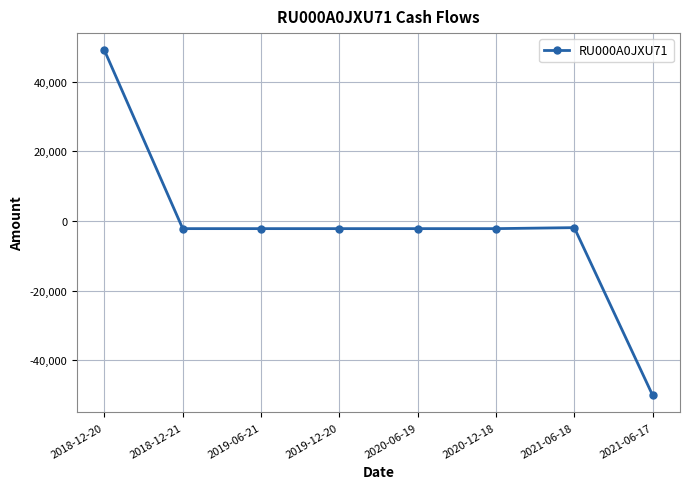

Does the chart have visible grid lines?

Yes